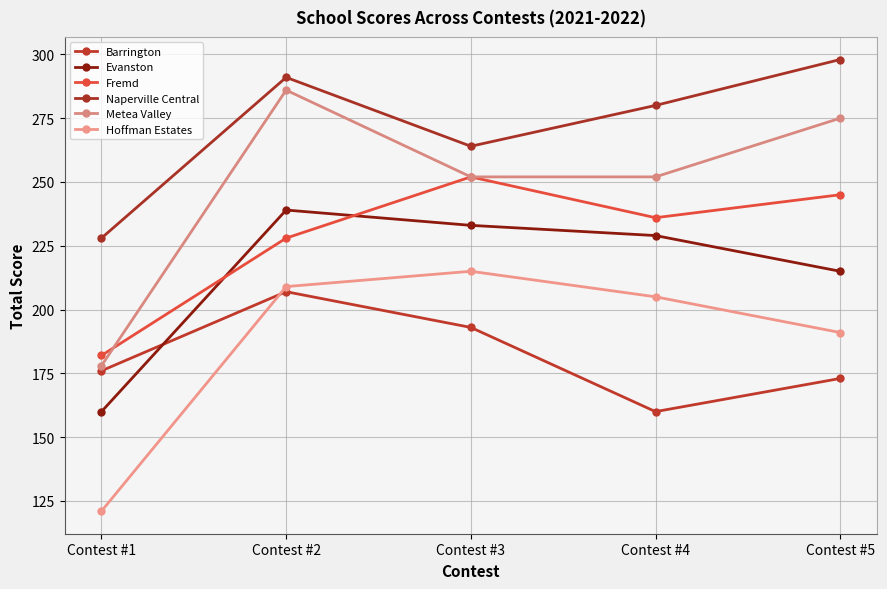

Which has a higher value, Contest #2 or Contest #3?

Contest #2